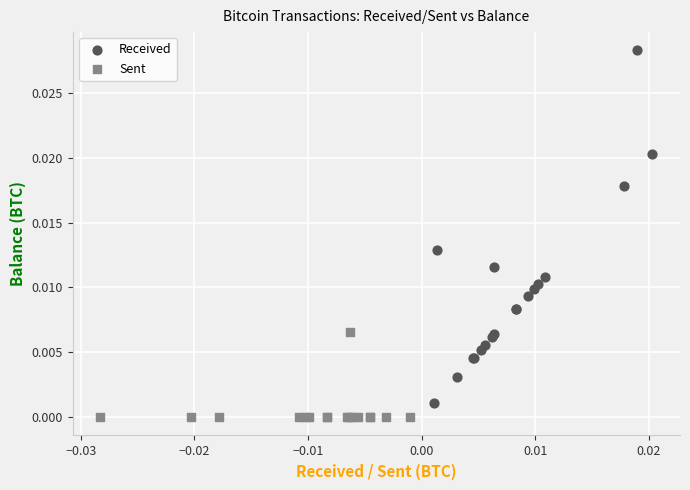

What are all the series names shown in the legend?

Received, Sent